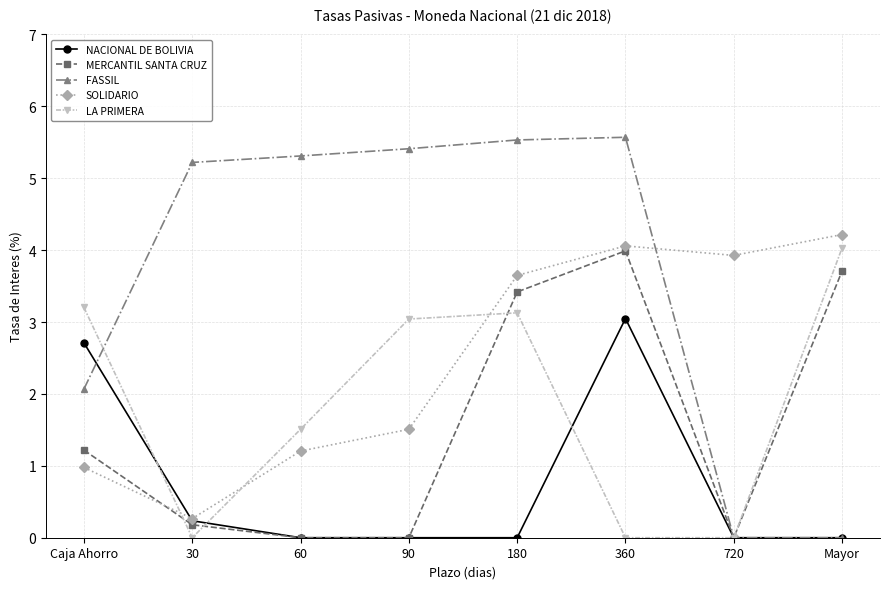

What is the label of the 1st point from the right?

Mayor